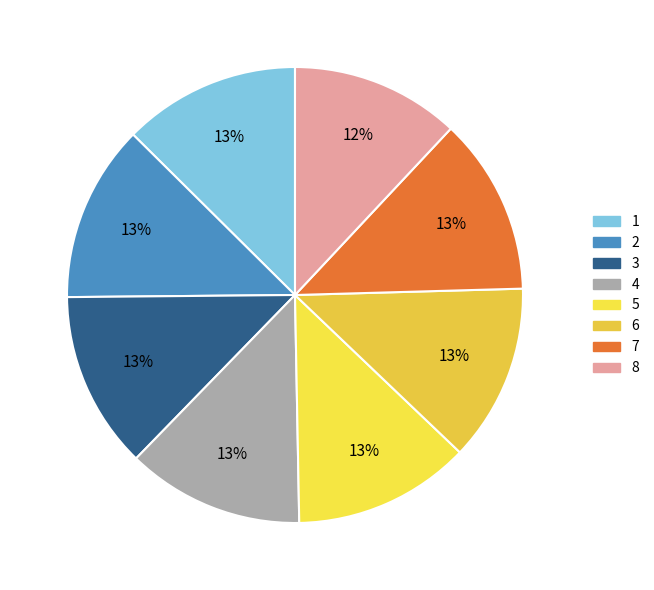

Between 3 and 4, which is larger?

3